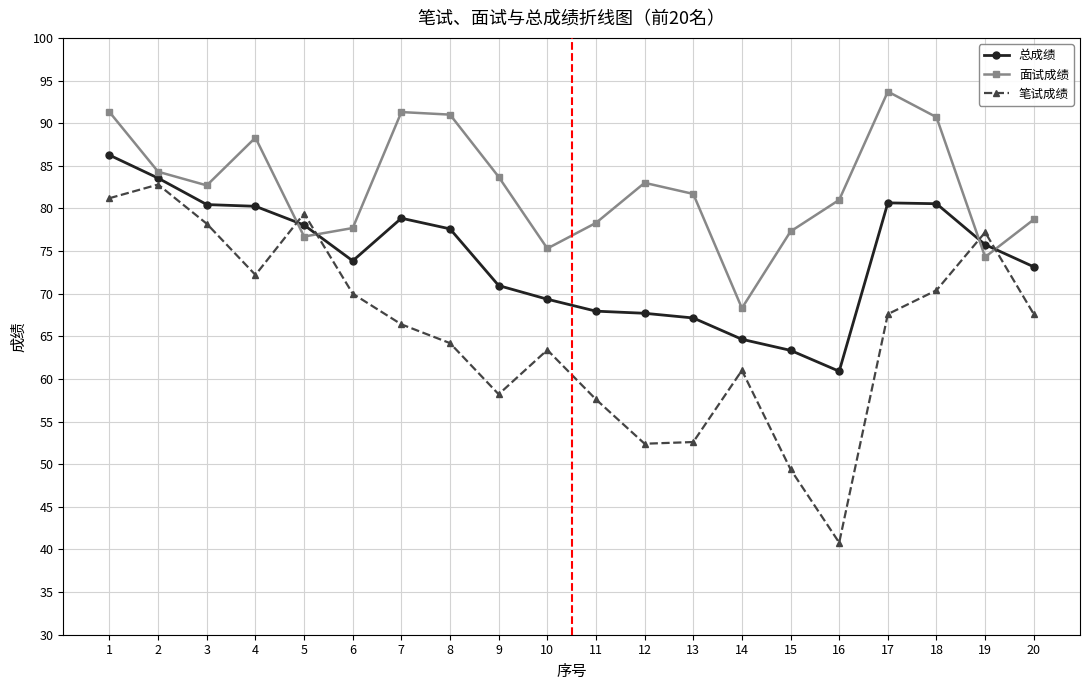

What is the value of the 总成绩 point at the 9th from the left?

71.0